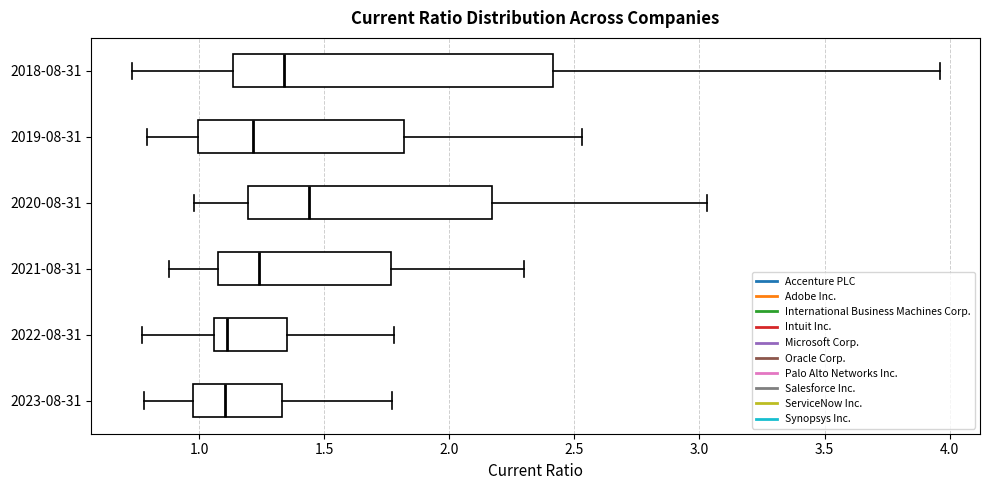

Reading bottom to top, transcribe this box plot: for each box, give where its median line is, the range the box spans, and where its two whiskers end, as read against the x-axis. The values are not printed on the chart, so give them approximately, as read against the axis.

2023-08-31: median 1.10, box 1.00 to 1.35, whiskers 0.80 to 1.75
2022-08-31: median 1.10, box 1.05 to 1.35, whiskers 0.75 to 1.80
2021-08-31: median 1.25, box 1.10 to 1.75, whiskers 0.90 to 2.30
2020-08-31: median 1.45, box 1.20 to 2.15, whiskers 1.00 to 3.05
2019-08-31: median 1.20, box 1.00 to 1.80, whiskers 0.80 to 2.55
2018-08-31: median 1.35, box 1.15 to 2.40, whiskers 0.75 to 3.95